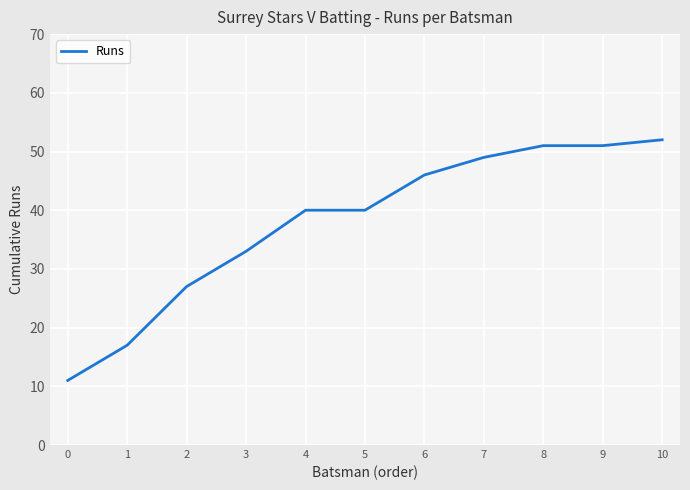

What is the sum of all values?

417